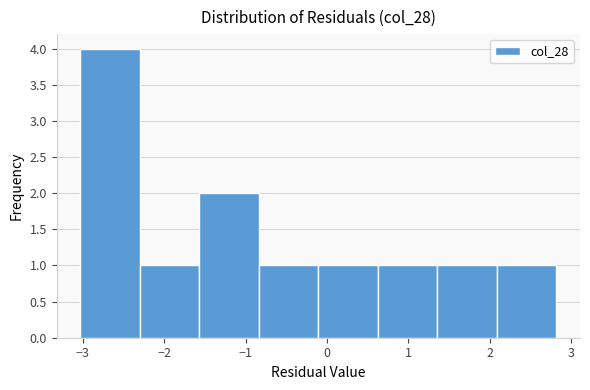

How tall is the bar that spans 1.4 to 2.1 on the x-axis? Neither the bar edges nor the heights are printed on the chart, so give them approximately, as read against the axes.

1